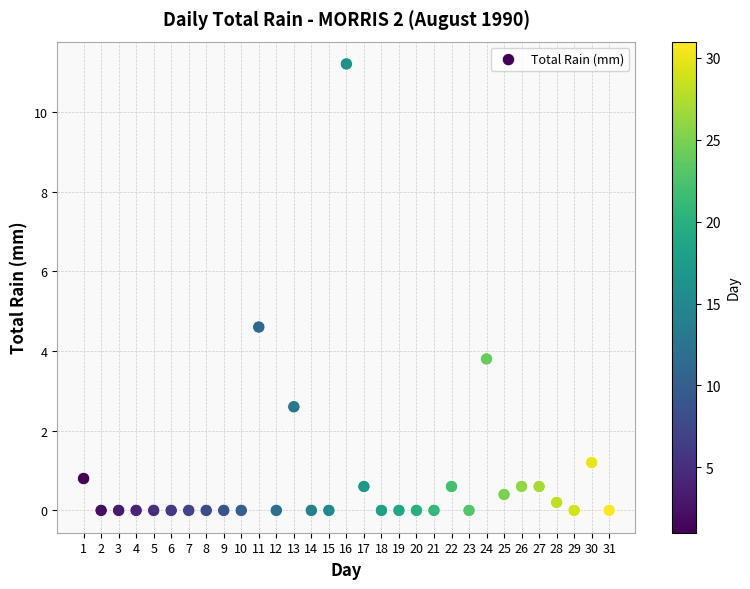

What is the range of Y values (max minus min)?

11.2